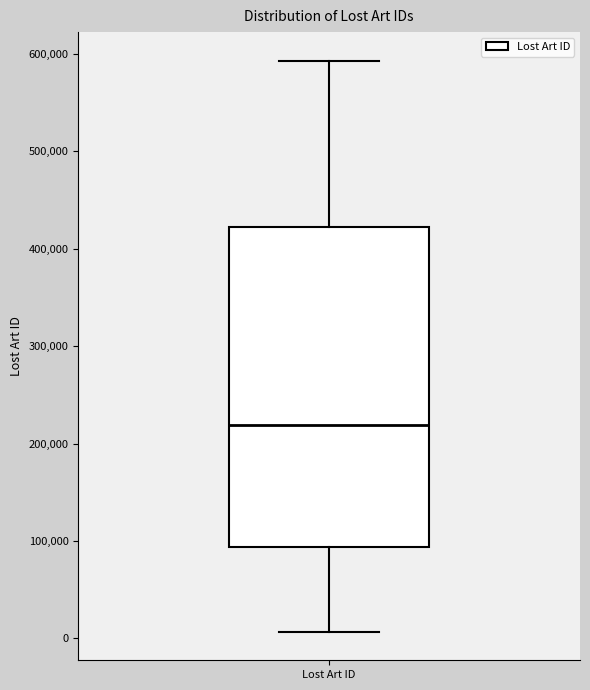

Where does the lower whisker of the box for Lost Art ID end on the y-axis? The values are not printed on the chart, so give them approximately, as read against the axis.

10000